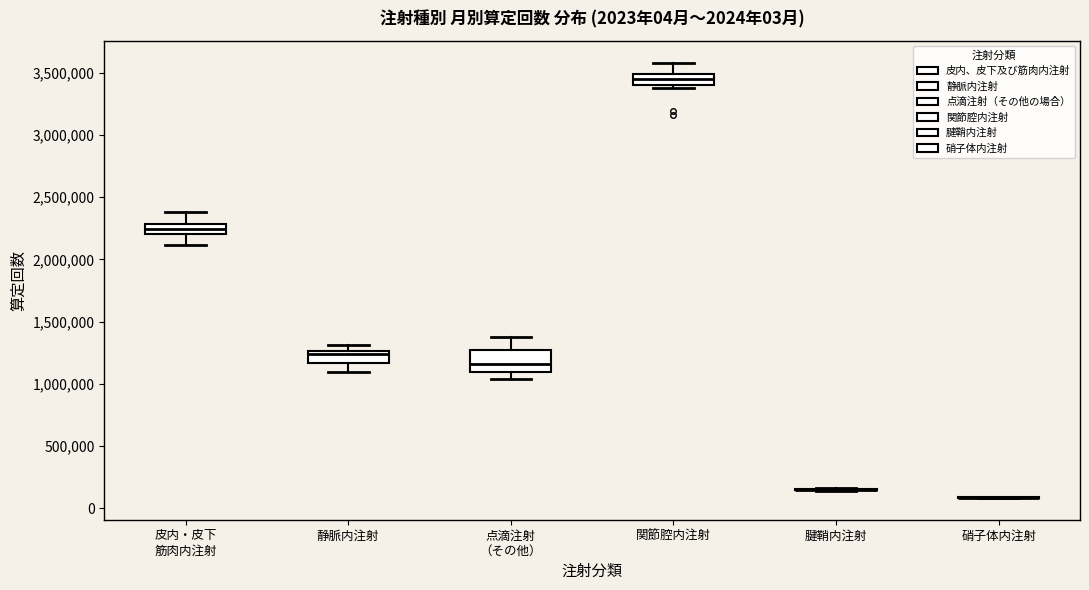

Comparing the boxes themselves (not the whiskers), which one is the tallest?

点滴注射 （その他）